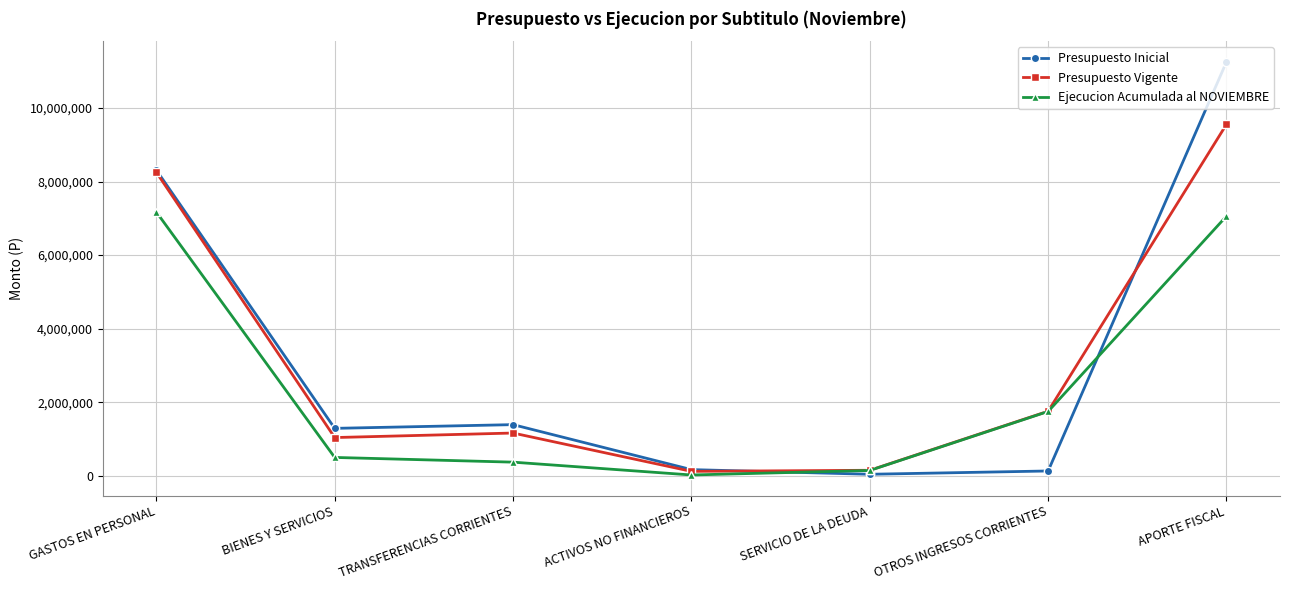

What is the value of the Ejecucion Acumulada al NOVIEMBRE point at the 5th from the left?

142224